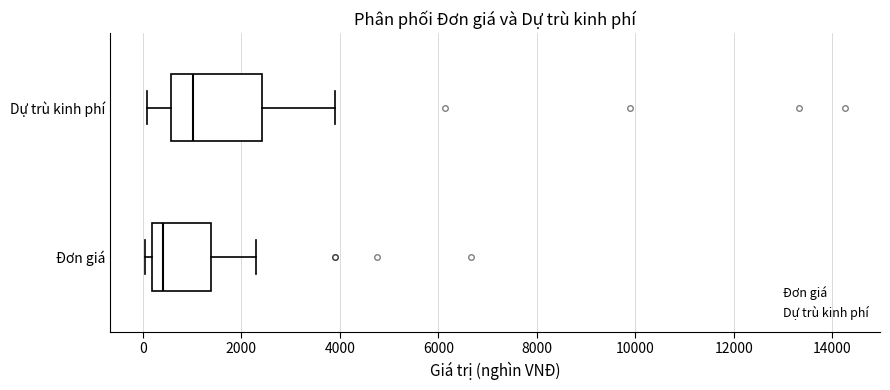

Reading bottom to top, read every box against the x-axis: the position of its median line, the range the box covers, and the ends of its whiskers. The values are not printed on the chart, so give them approximately, as read against the axis.

Đơn giá: median 400, box 200 to 1400, whiskers 0 to 2200
Dự trù kinh phí: median 1000, box 600 to 2400, whiskers 0 to 3800